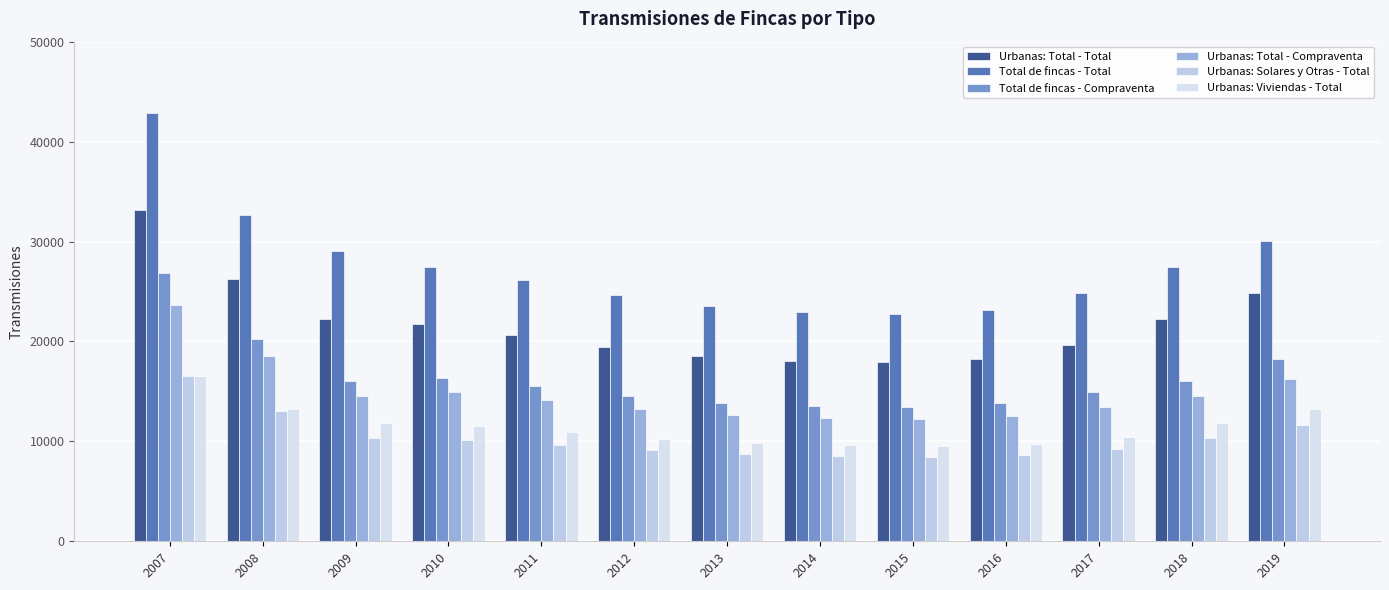

Between 2019 and 2011, which is larger?

2019